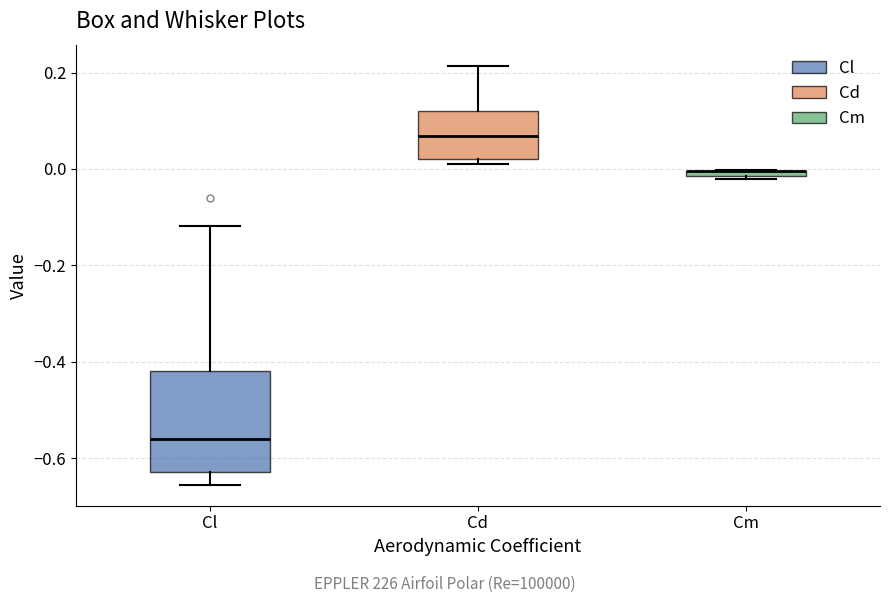

Where is the lower edge of the box for Cd on the y-axis? The values are not printed on the chart, so give them approximately, as read against the axis.

0.02